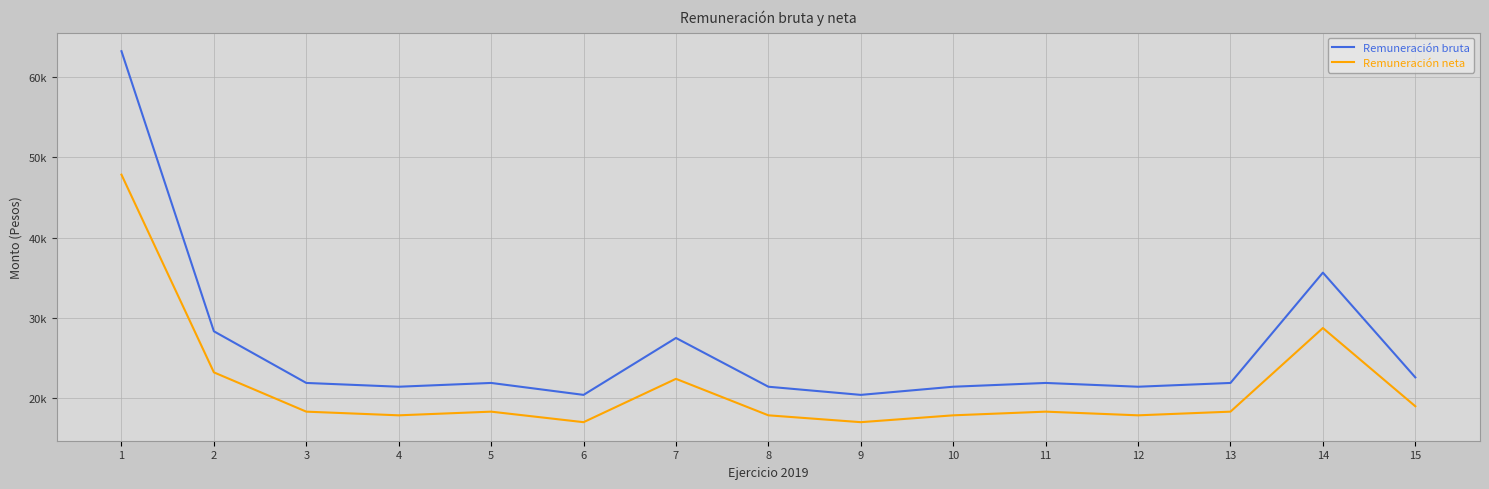

What is the average value of the Remuneración neta series?

21322.3